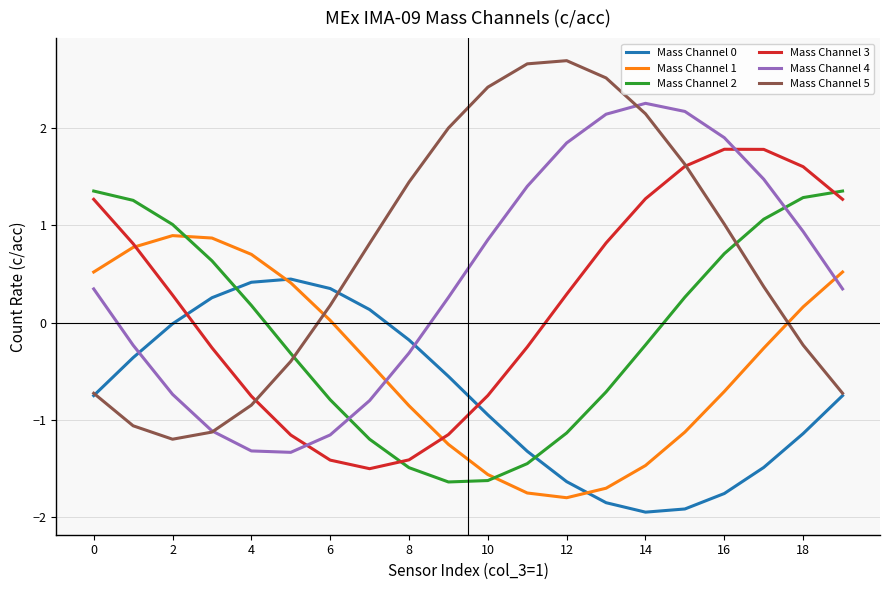

Which series has the widest spread of values?

Mass Channel 5